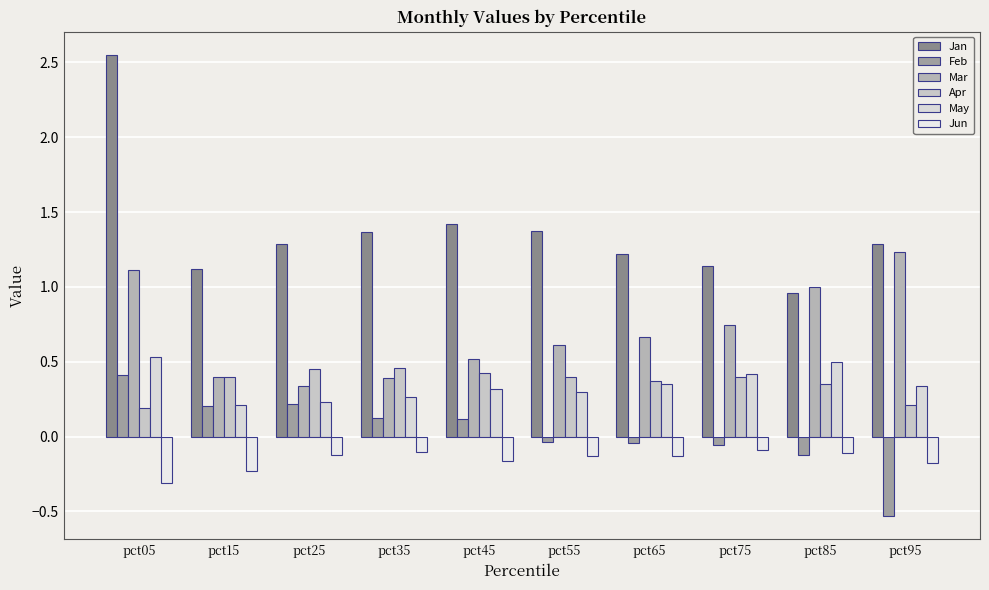

True or false: May has a value of 0.3 at pct65.

True